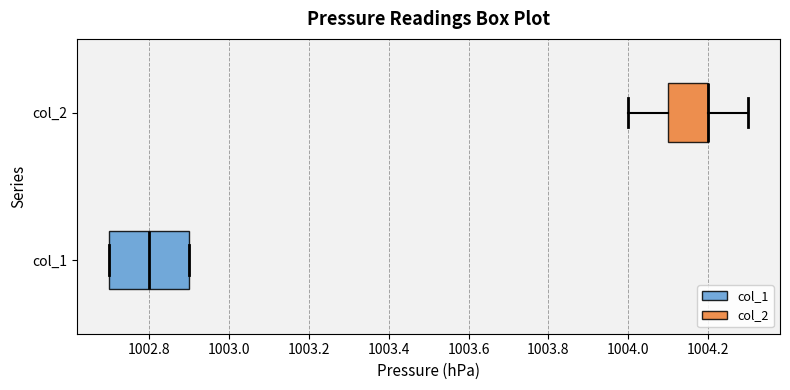

Which box is the widest, from its left edge to its right edge?

col_1